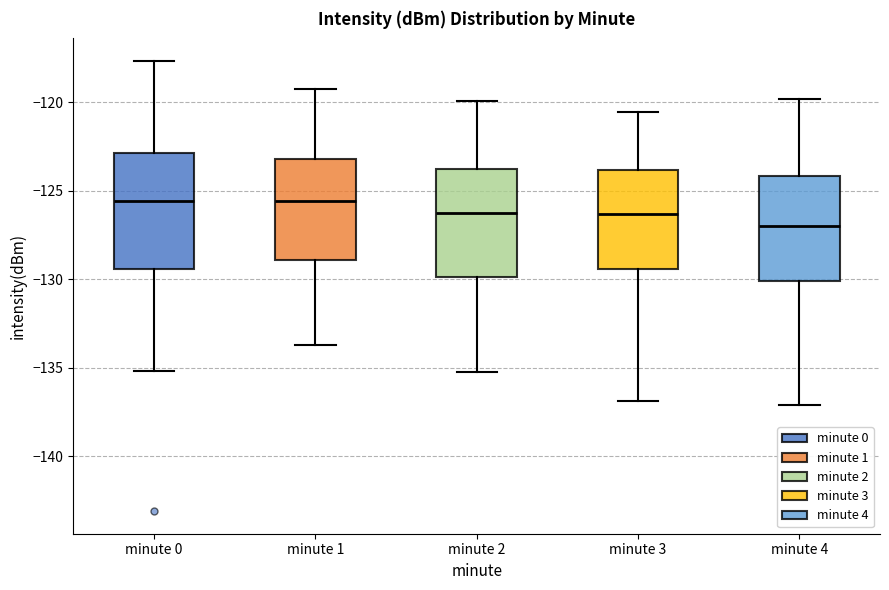

Reading left to right, transcribe this box plot: for each box, give where its median line is, the range the box spans, and where its two whiskers end, as read against the y-axis. The values are not printed on the chart, so give them approximately, as read against the axis.

minute 0: median -125.5, box -129.5 to -123.0, whiskers -135.0 to -117.5
minute 1: median -125.5, box -129.0 to -123.0, whiskers -133.5 to -119.0
minute 2: median -126.0, box -130.0 to -123.5, whiskers -135.0 to -120.0
minute 3: median -126.5, box -129.5 to -124.0, whiskers -137.0 to -120.5
minute 4: median -127.0, box -130.0 to -124.0, whiskers -137.0 to -120.0